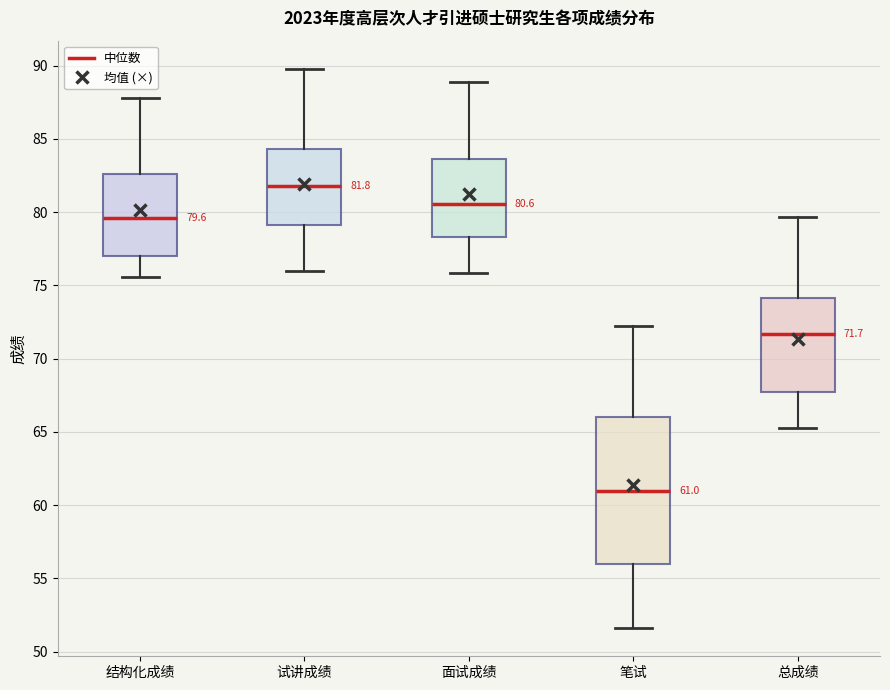

Which box's median line is the highest?

试讲成绩